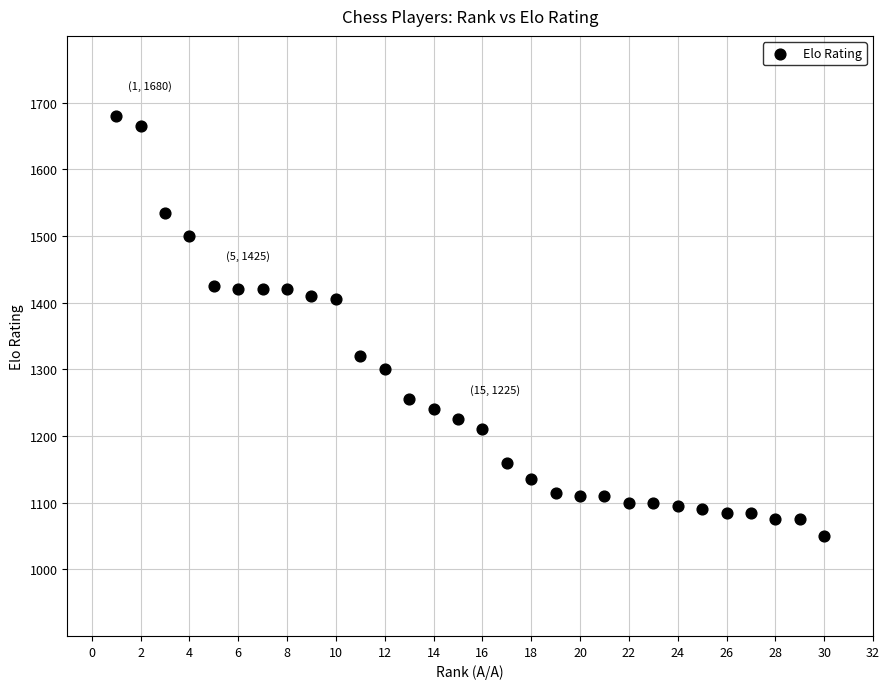

What is the range of X values (max minus min)?

29